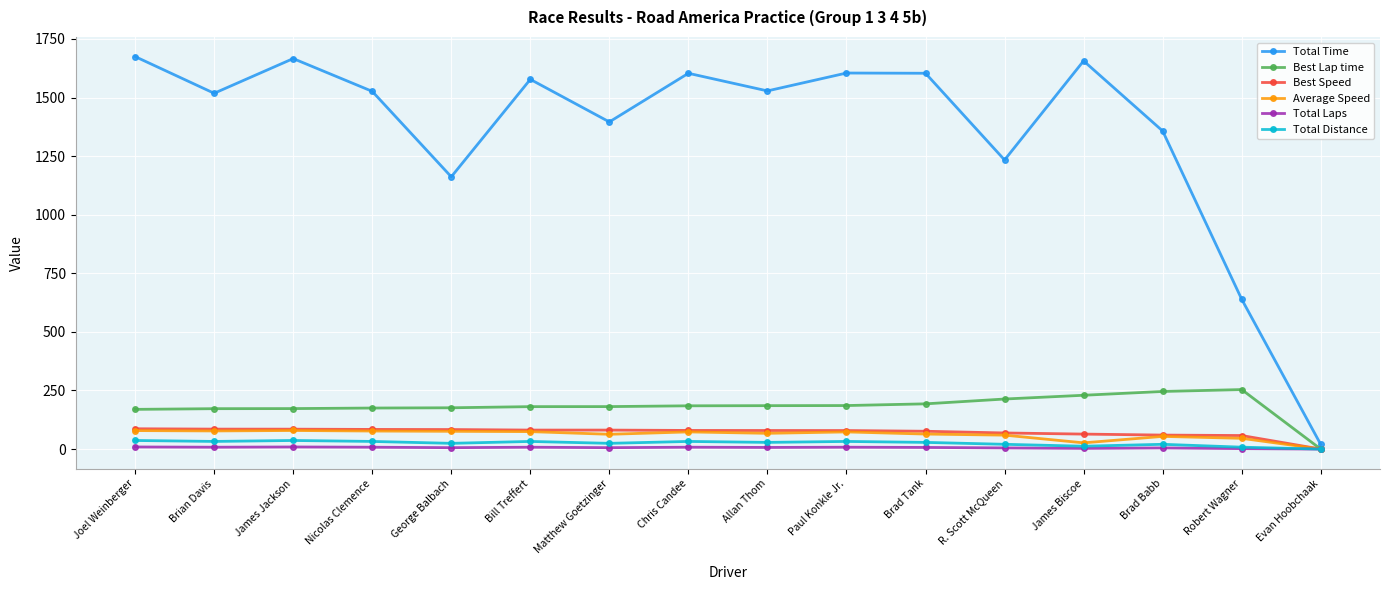

Which series has the largest total across all categories?

Total Time